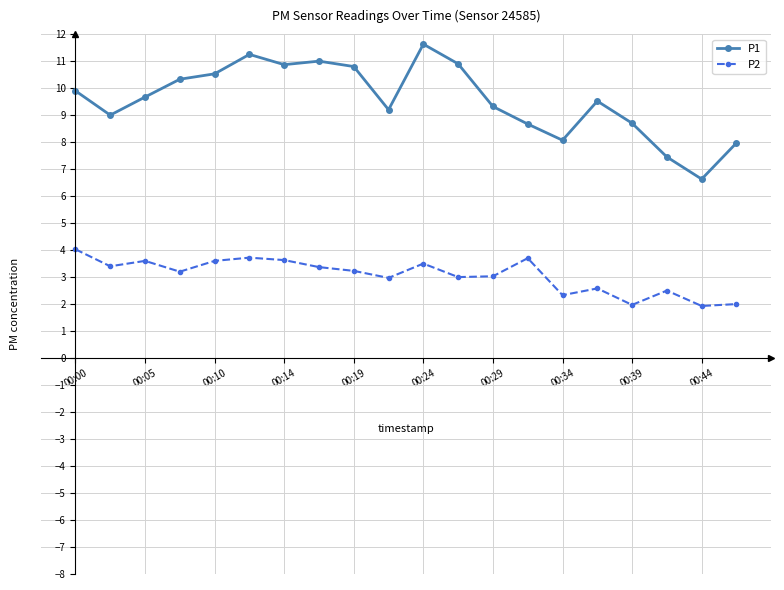

Which series has the largest total across all categories?

P1